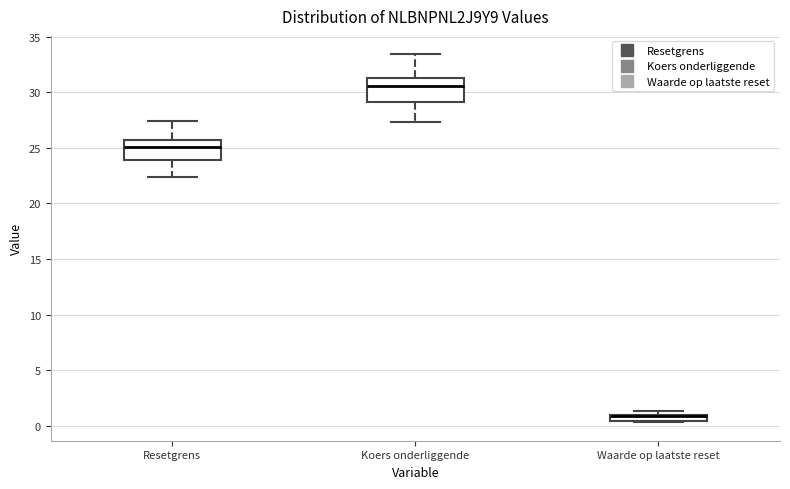

Where does the lower whisker of the box for Resetgrens end on the y-axis? The values are not printed on the chart, so give them approximately, as read against the axis.

22.5